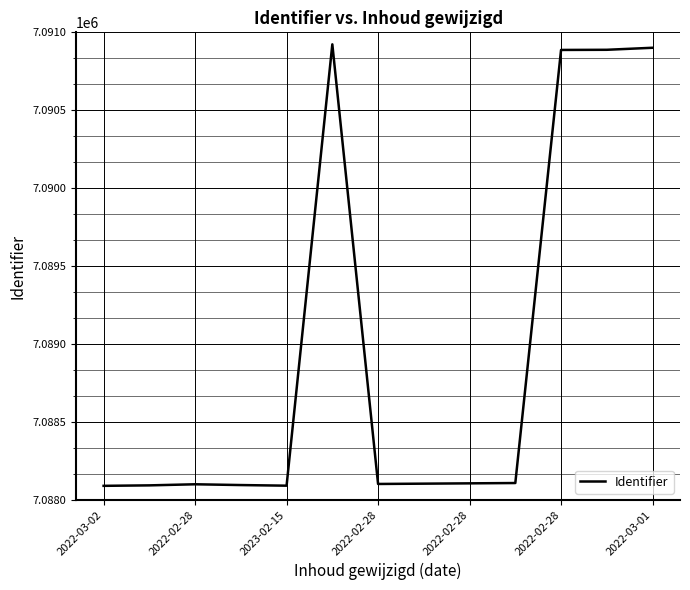

At which category does the data reach its first local valley?

2023-02-15